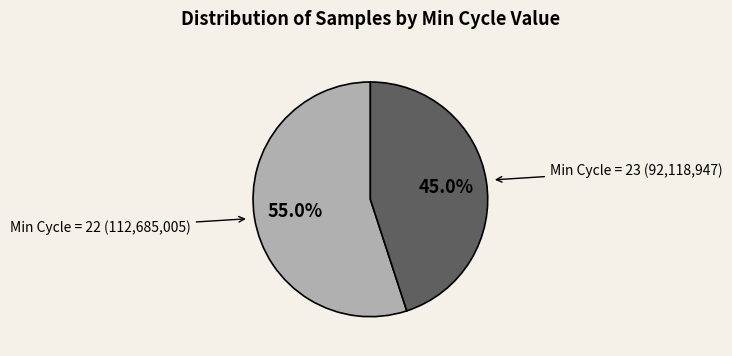

Count the number of slices in the pie.

2